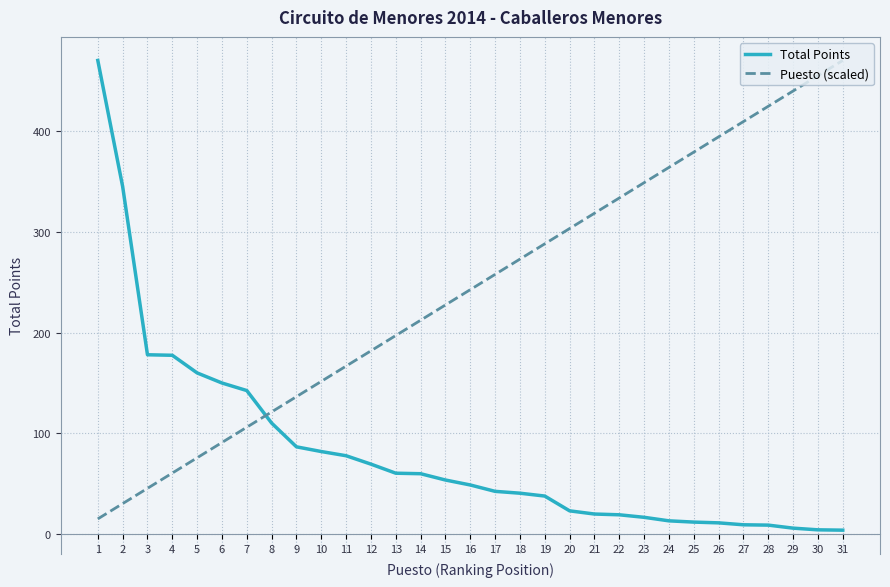

After their last crossing, which series has the higher values: Puesto (scaled) or Total Points?

Puesto (scaled)